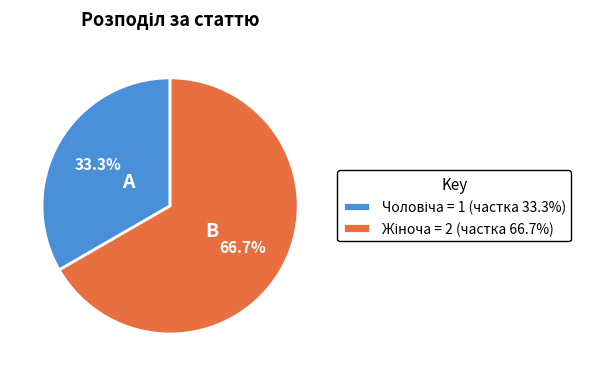

Is there a majority slice in this chart?

Yes